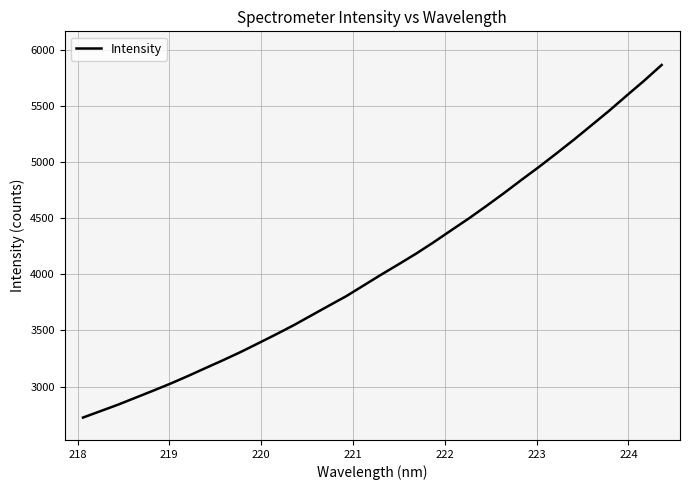

How many categories are shown in the chart?

34